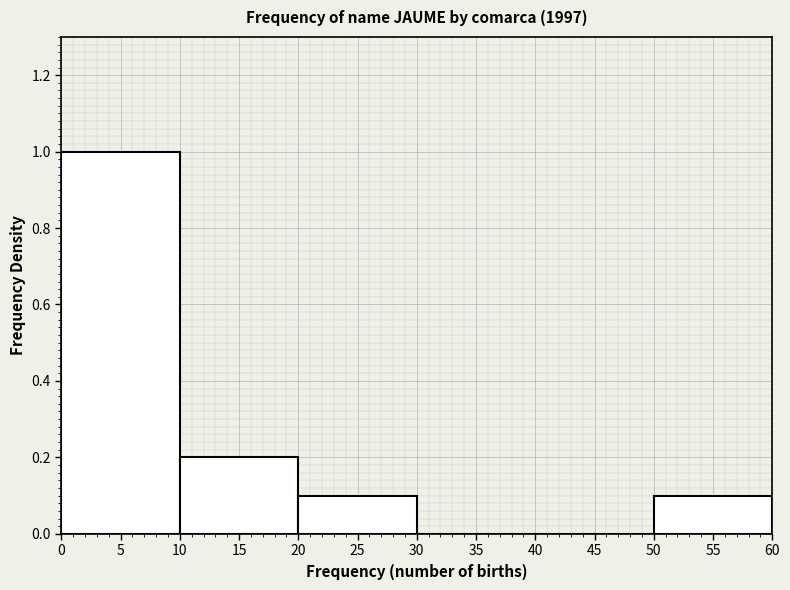

Reading left to right, transcribe this chart: for each bar, give the range it covers on the x-axis and its height. The values are not printed on the chart, so give them approximately, as read against the axis.

0 to 10: 1.0
10 to 20: 0.2
20 to 30: 0.1
30 to 40: 0
40 to 50: 0
50 to 60: 0.1